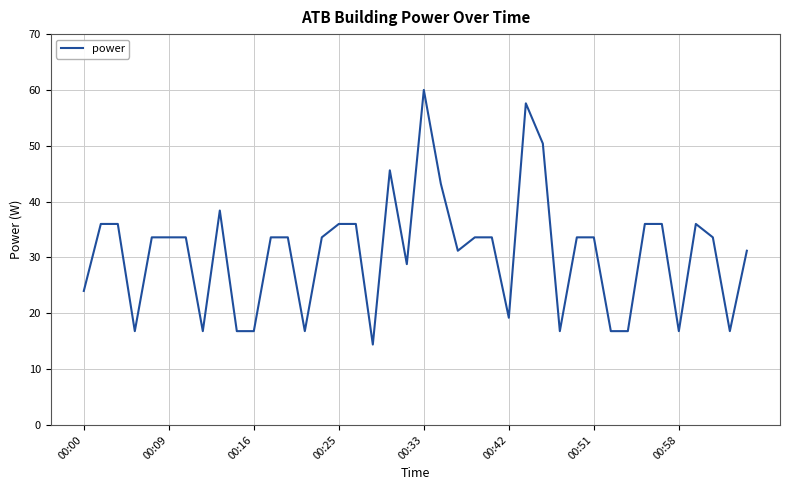

What is the greatest value displayed?

60.0